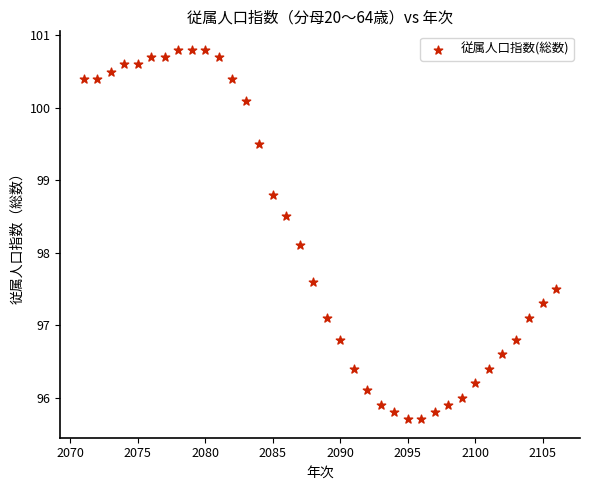

What Y value in the scatter plot is closest to 98?

98.1